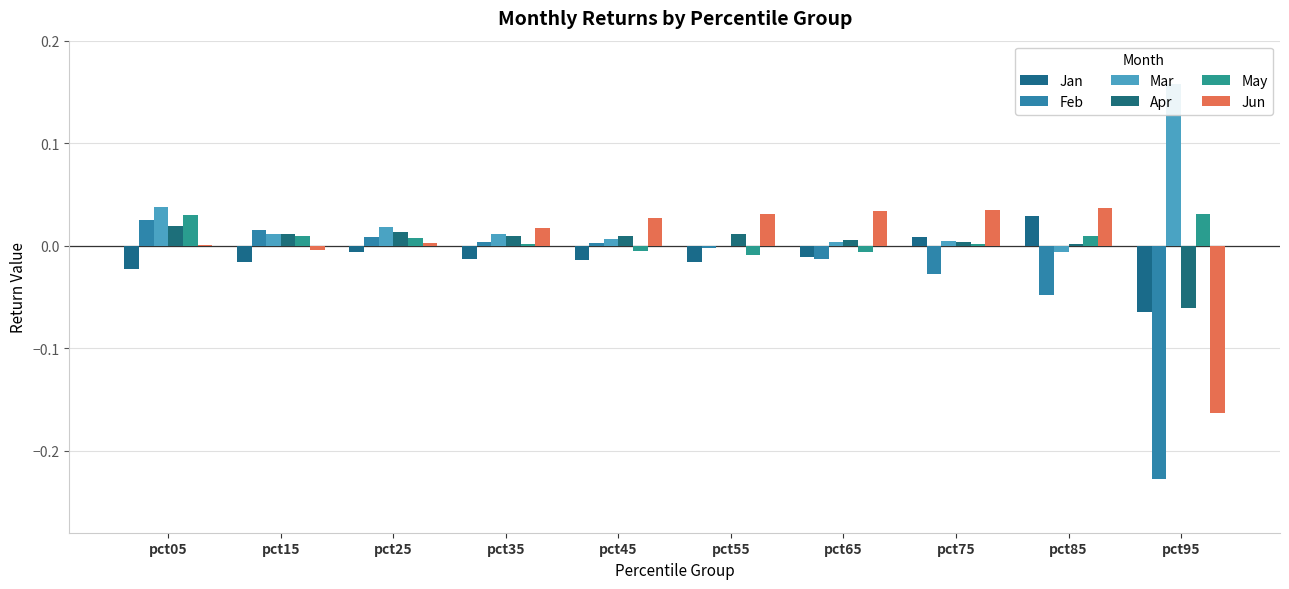

Where is Jan nearest to the value 0?

pct25